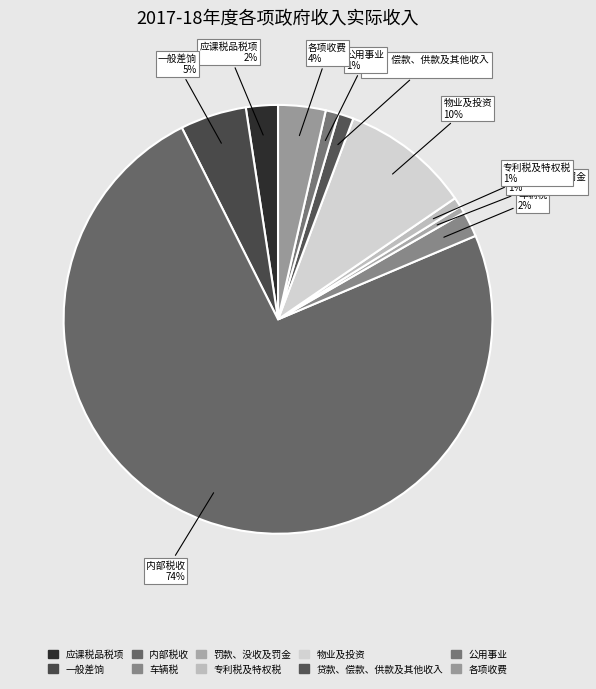

Which slice represents more than half of the pie?

内部税收